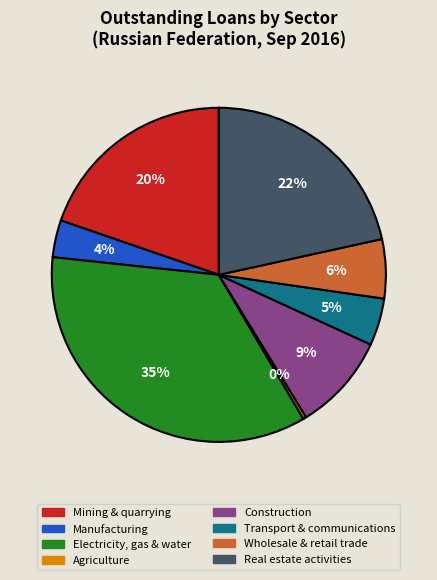

Combined, do Construction and Agriculture account for over 50%?

No